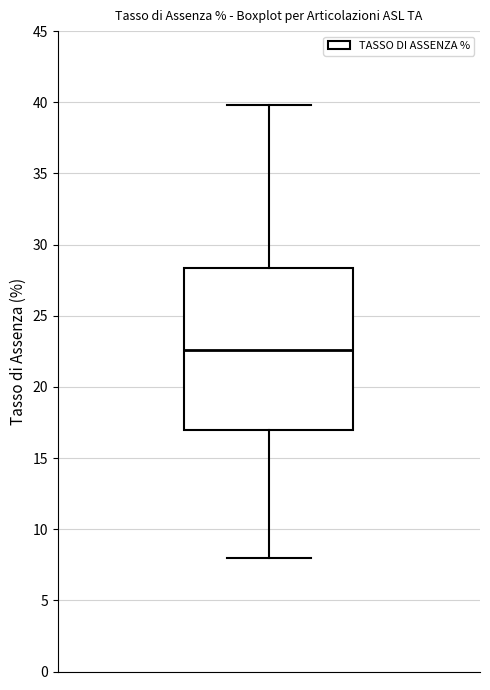

Read this box plot against the y-axis: the position of the median line, the range covered by the box, and the ends of both whiskers. The values are not printed on the chart, so give them approximately, as read against the axis.

median 22.5, box 17.0 to 28.5, whiskers 8.0 to 40.0